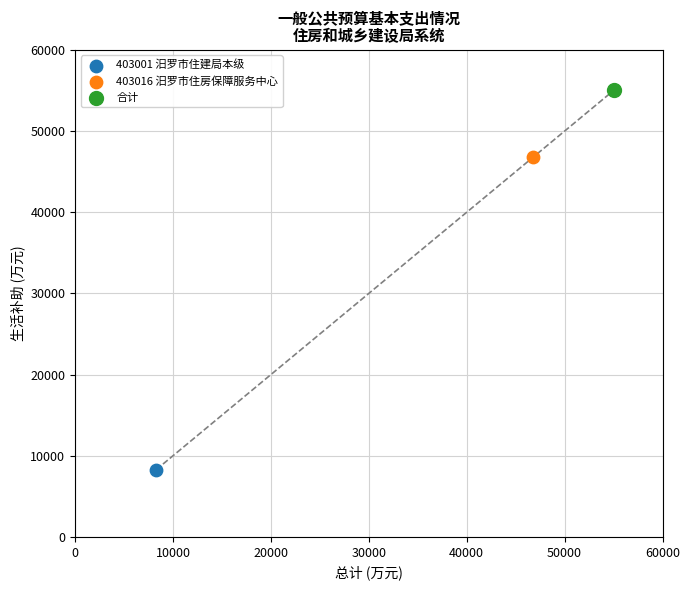

Which series contains the highest Y value?

合计